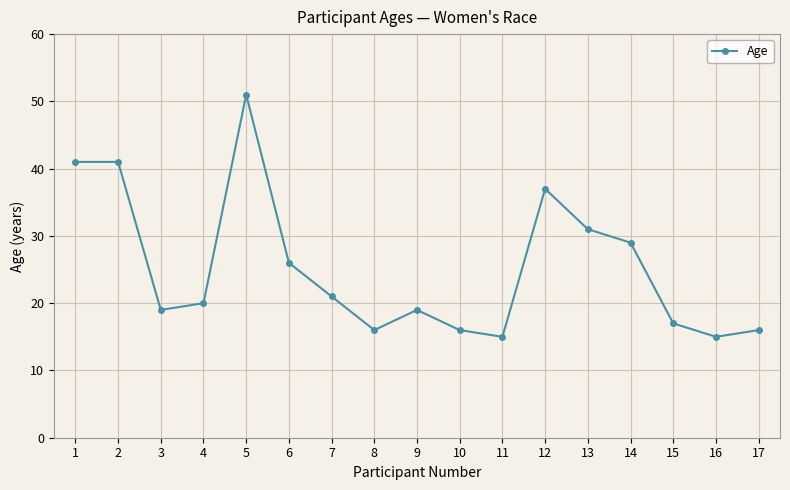

How many categories are shown in the chart?

17